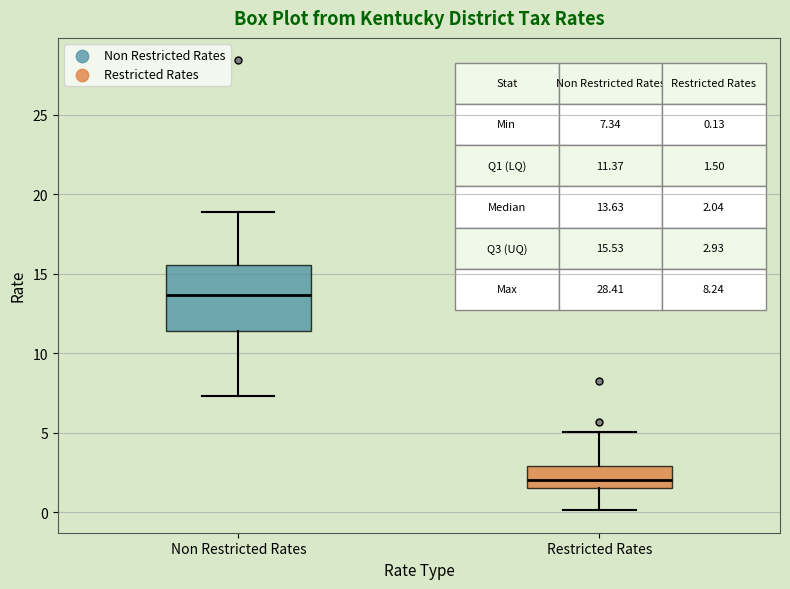

Which box has the highest median line?

Non Restricted Rates